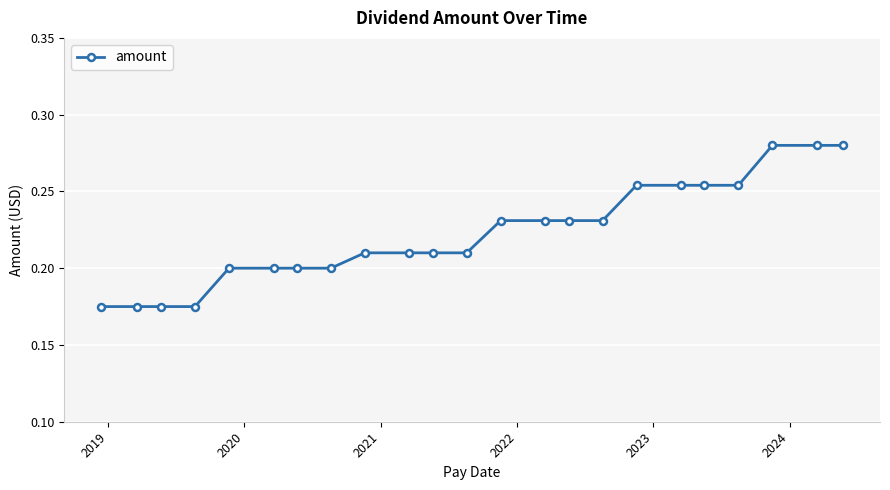

What is the sum of all values?

5.1